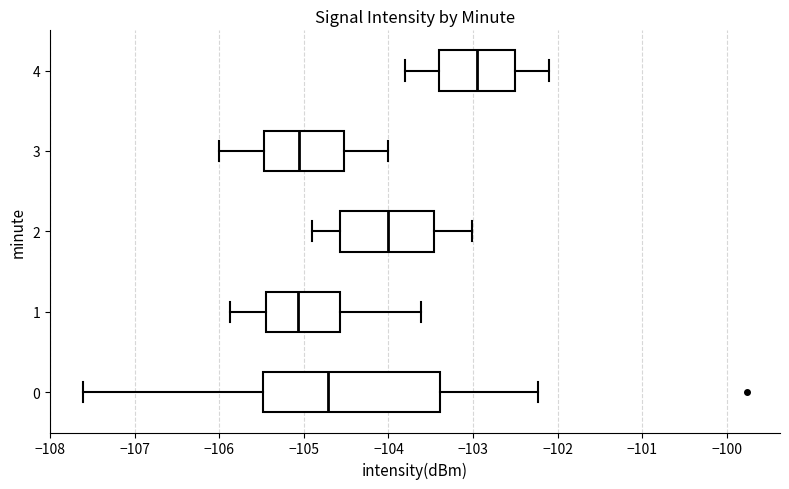

Reading bottom to top, read every box against the x-axis: the position of its median line, the range the box covers, and the ends of its whiskers. The values are not printed on the chart, so give them approximately, as read against the axis.

0: median -104.7, box -105.5 to -103.4, whiskers -107.6 to -102.2
1: median -105.1, box -105.5 to -104.6, whiskers -105.9 to -103.6
2: median -104.0, box -104.6 to -103.5, whiskers -104.9 to -103.0
3: median -105.1, box -105.5 to -104.5, whiskers -106.0 to -104.0
4: median -102.9, box -103.4 to -102.5, whiskers -103.8 to -102.1